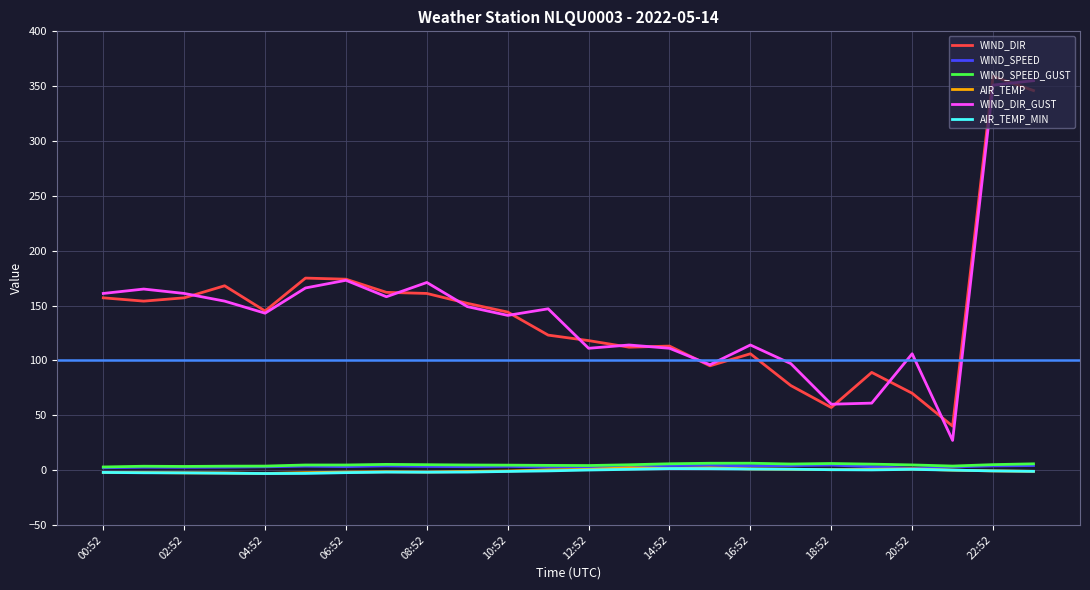

Which series has the largest range (max minus min)?

WIND_DIR_GUST